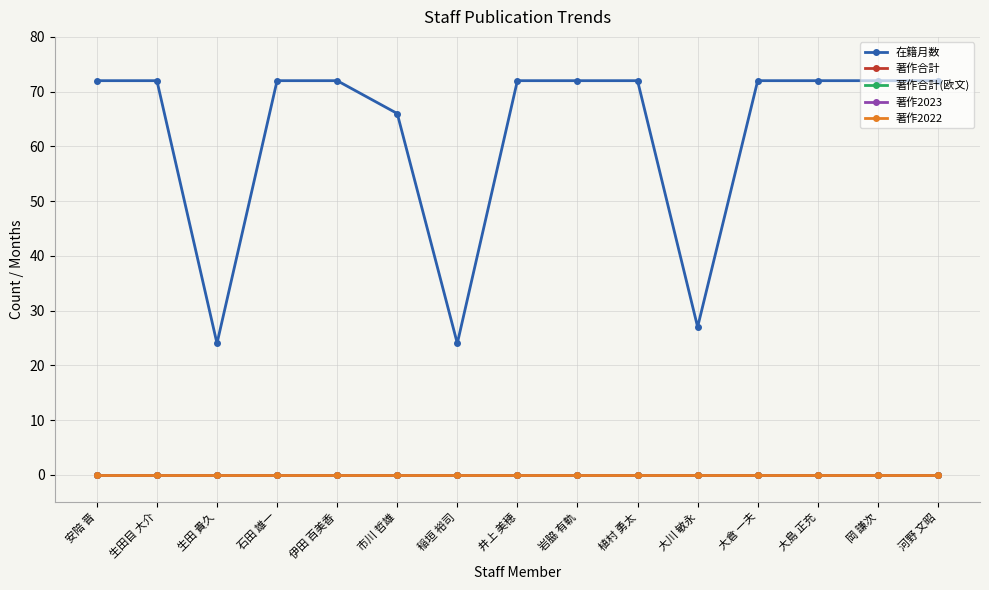

Does the chart have visible grid lines?

Yes